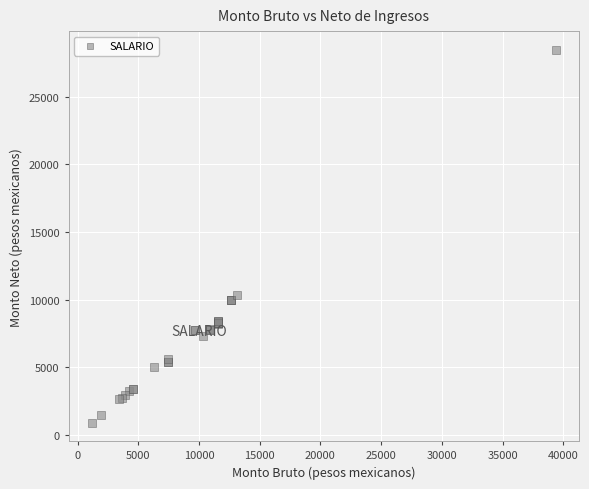

What Y value in the scatter plot is closest to 14700?

10340.3